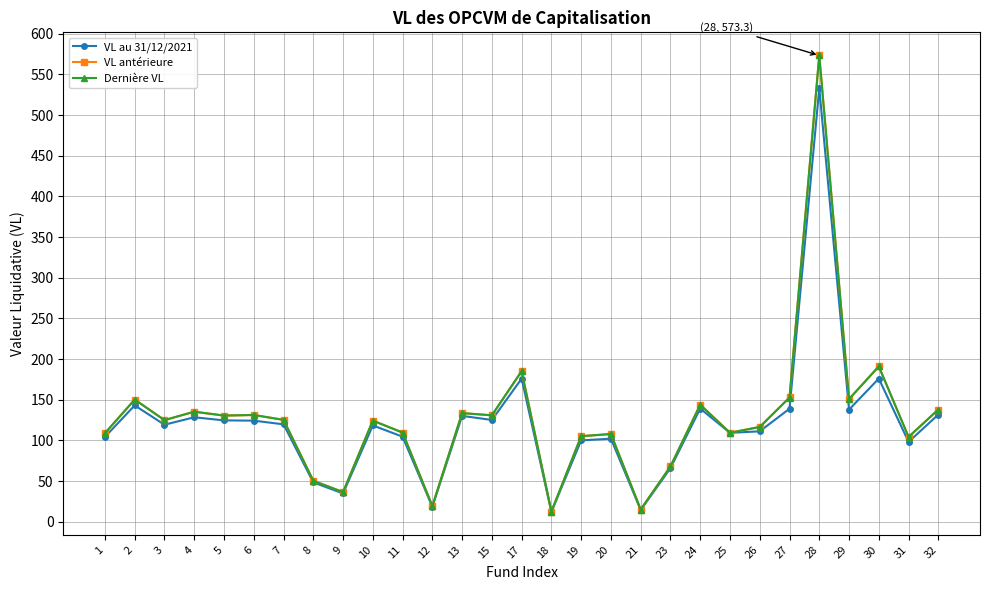

At how many categories does at least one series exceed 323?

1